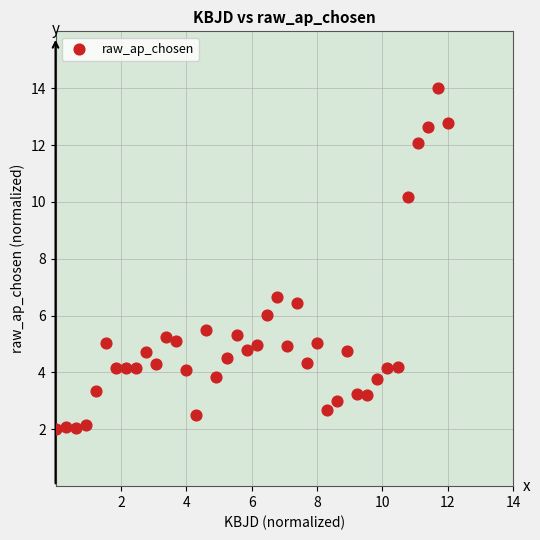

What is the range of Y values (max minus min)?

12.0